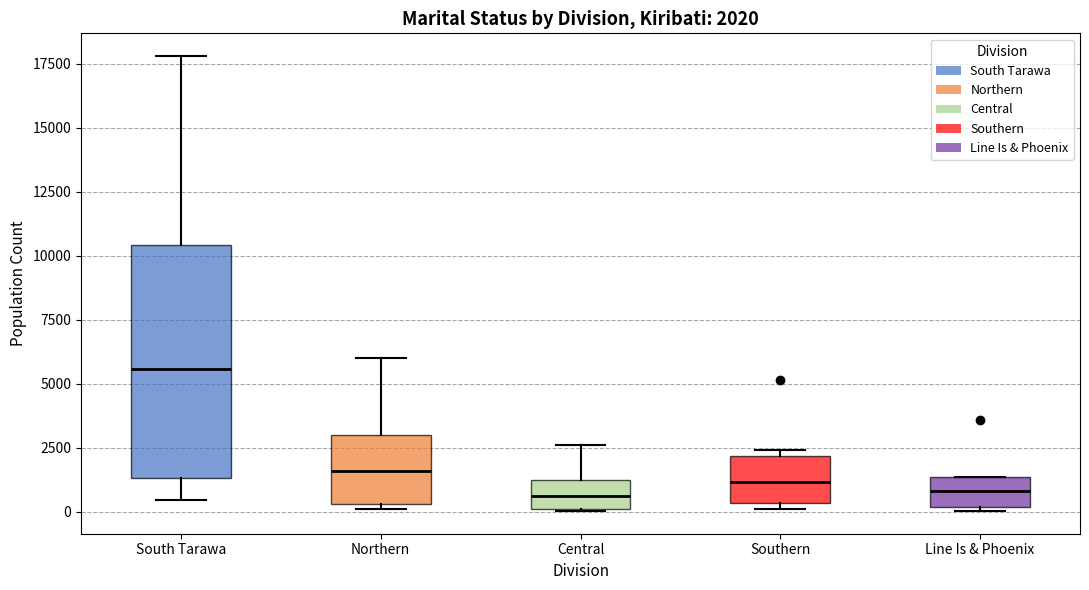

Which box has the highest median line?

South Tarawa